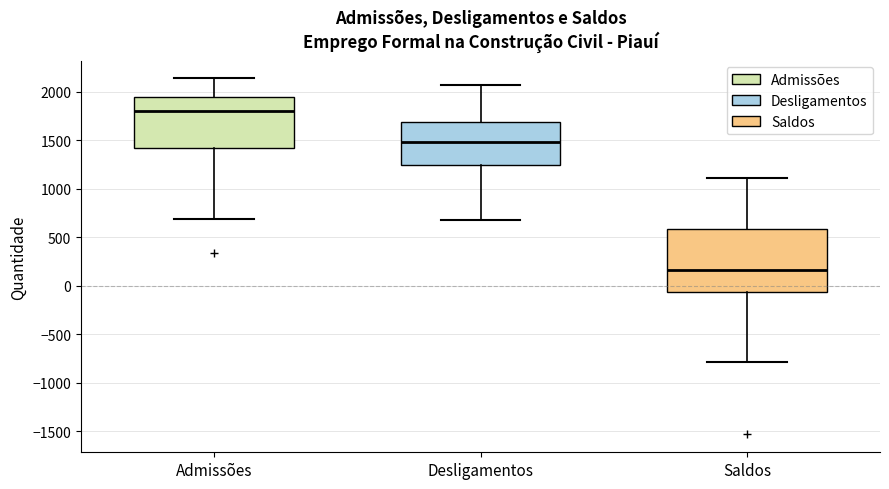

Reading left to right, read every box against the y-axis: the position of its median line, the range the box covers, and the ends of its whiskers. The values are not printed on the chart, so give them approximately, as read against the axis.

Admissões: median 1800, box 1400 to 1950, whiskers 700 to 2150
Desligamentos: median 1500, box 1250 to 1700, whiskers 700 to 2050
Saldos: median 150, box -50 to 600, whiskers -800 to 1100